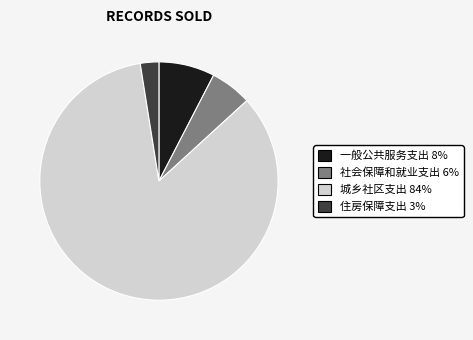

Does 城乡社区支出 account for over 50% of the chart?

Yes